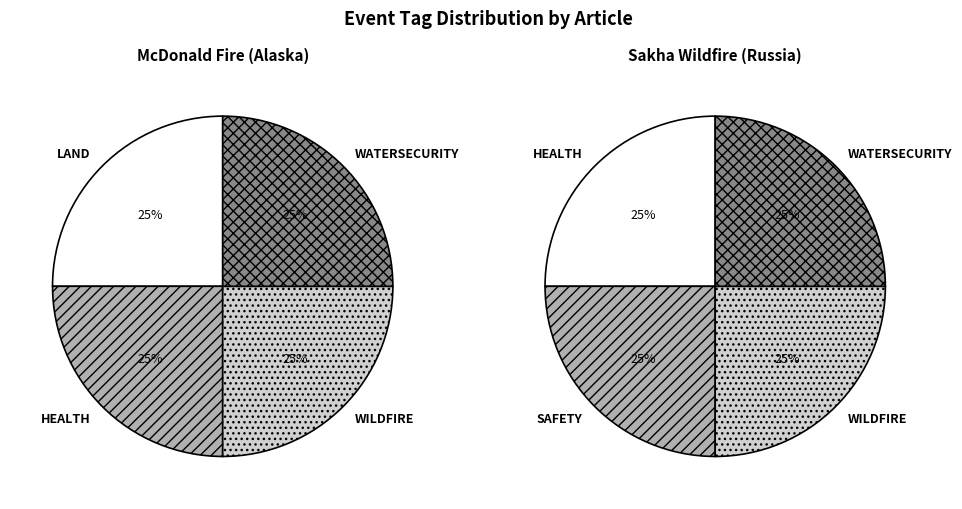

What percentage is NOT represented by FLOOD?

100.0%